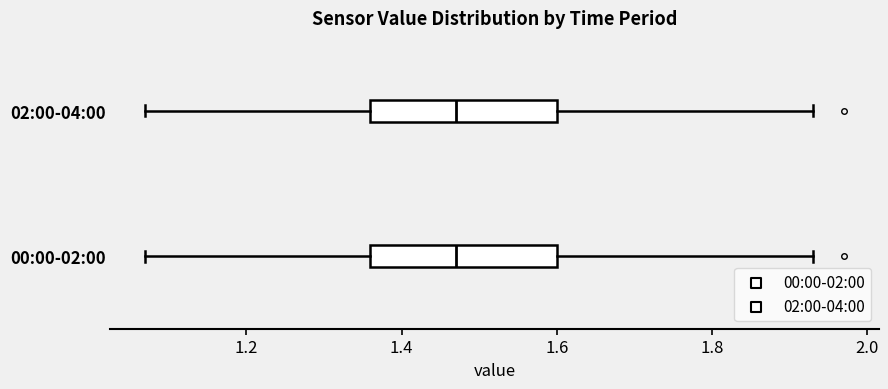

Where does the median line of the box for 02:00-04:00 sit on the x-axis? The values are not printed on the chart, so give them approximately, as read against the axis.

1.48